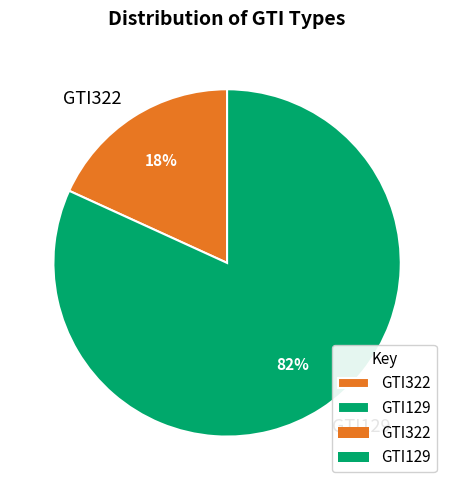

Does GTI129 represent more than half of the total?

Yes